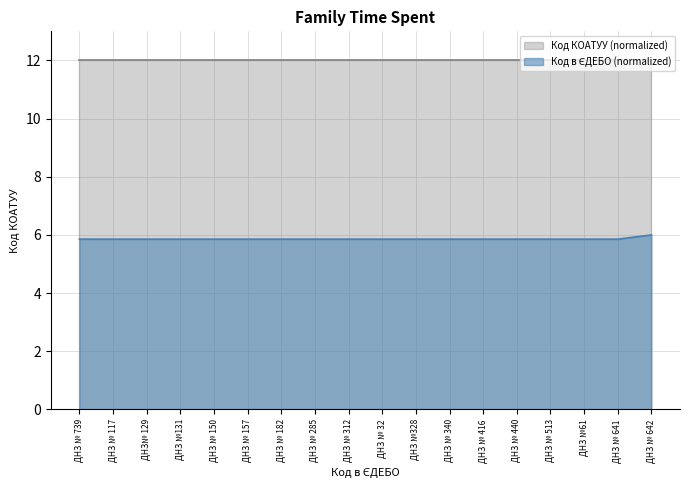

What is the ratio of the value at ДНЗ № 150 to the value at ДНЗ № 739?

1.0